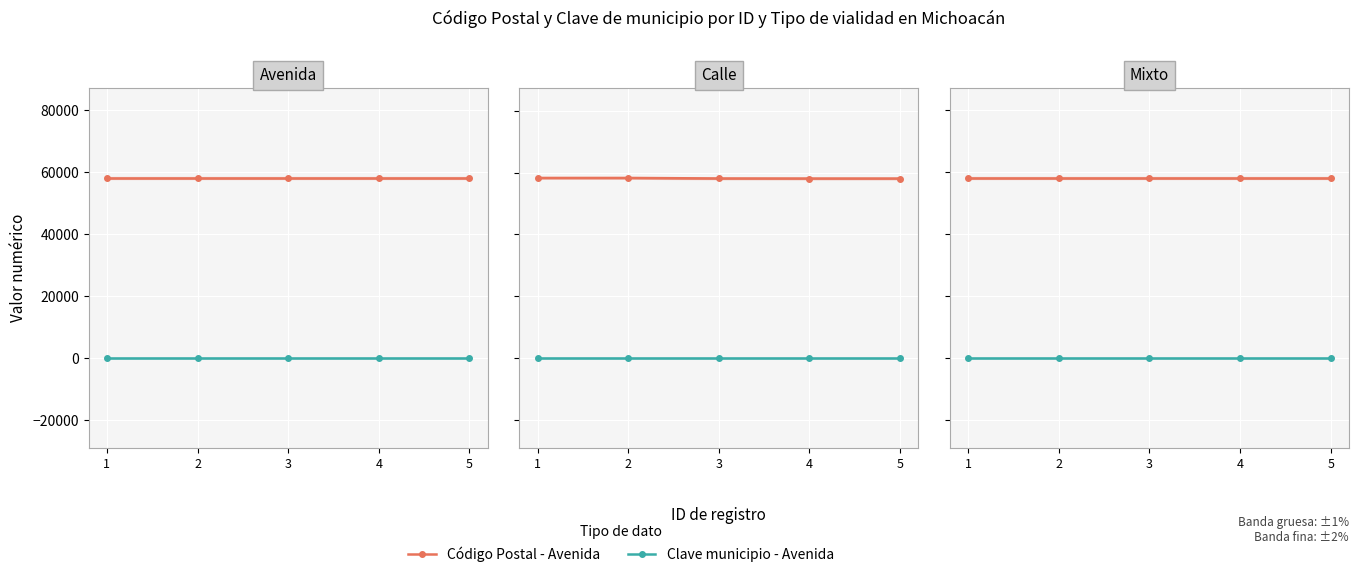

Which series ends up on top after the final intersection of Código Postal - Calle and Código Postal - Avenida?

Código Postal - Avenida